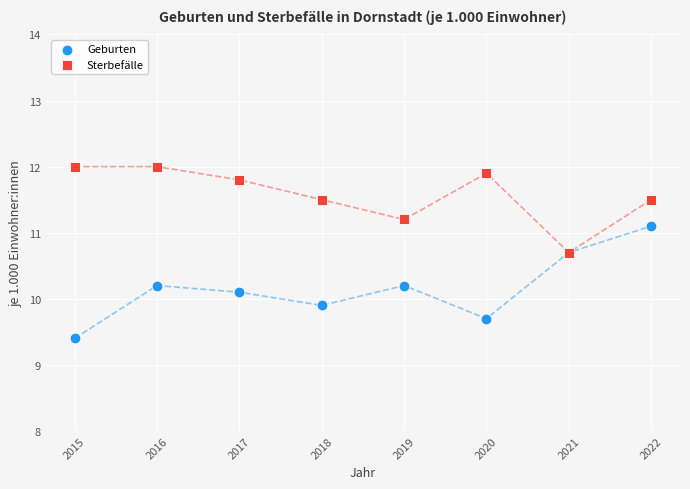

In the Sterbefälle series, what Y value is closest to 11?

11.2